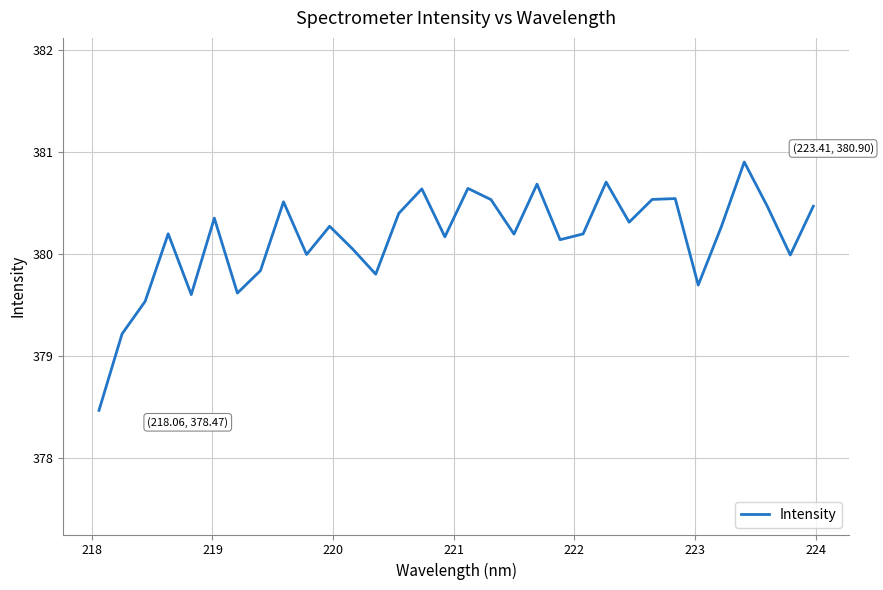

What is the maximum value shown in the chart?

380.9